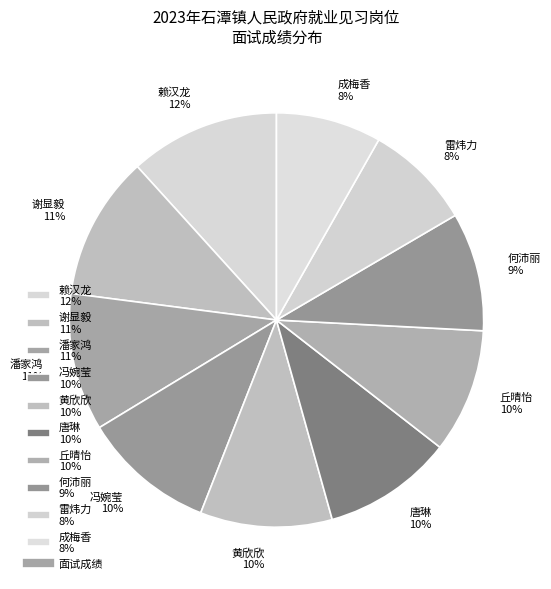

To the nearest percent, what is the difference between the largest and smallest slice percentages?

4%